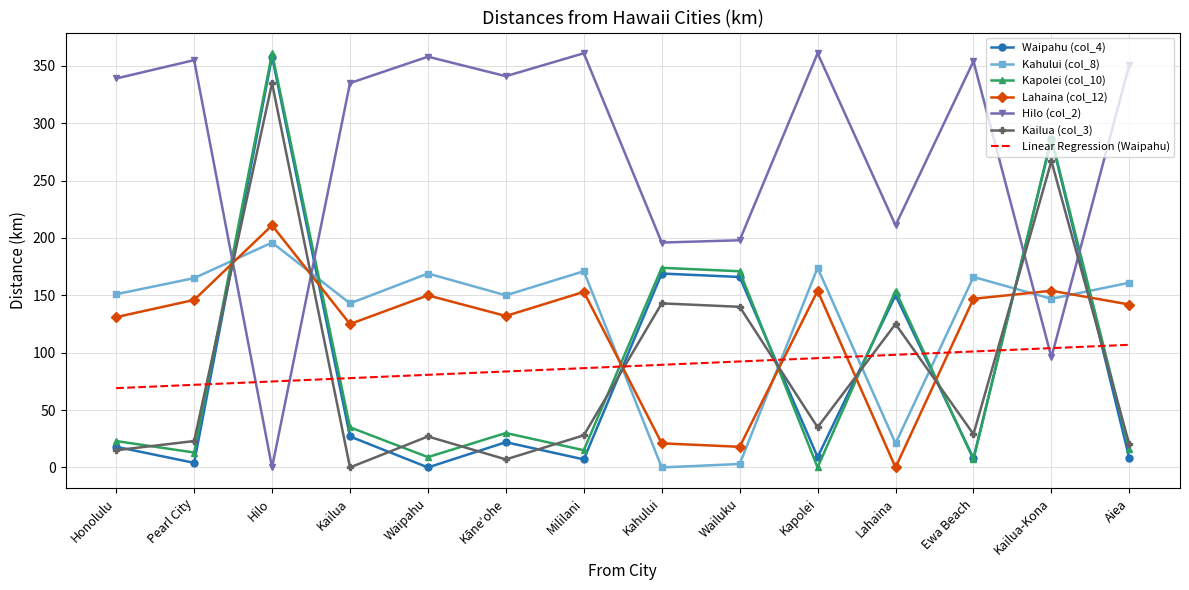

What is the difference between the highest and lowest values at Hilo?

361.0